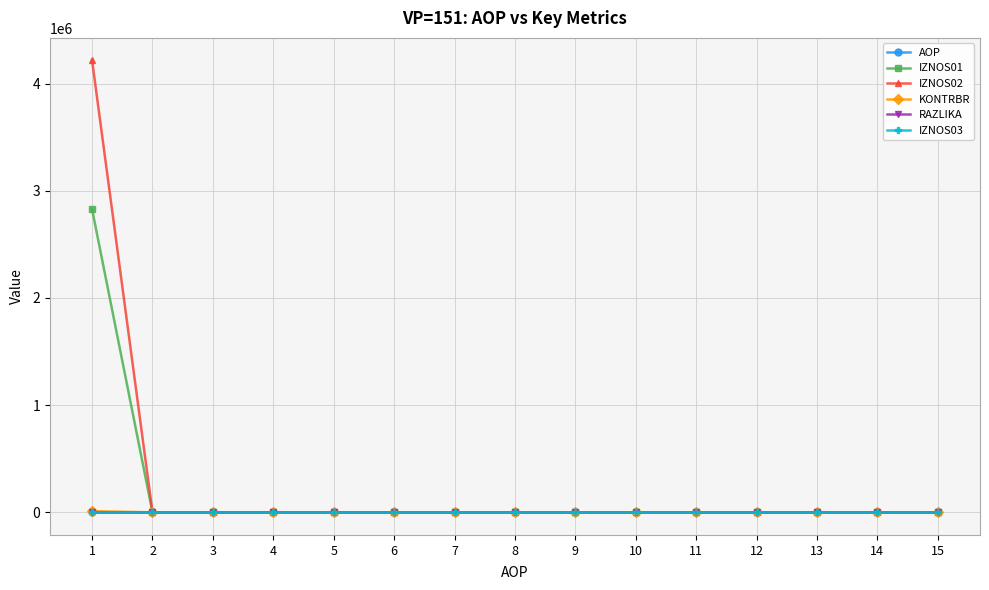

Which series has the largest range (max minus min)?

IZNOS02